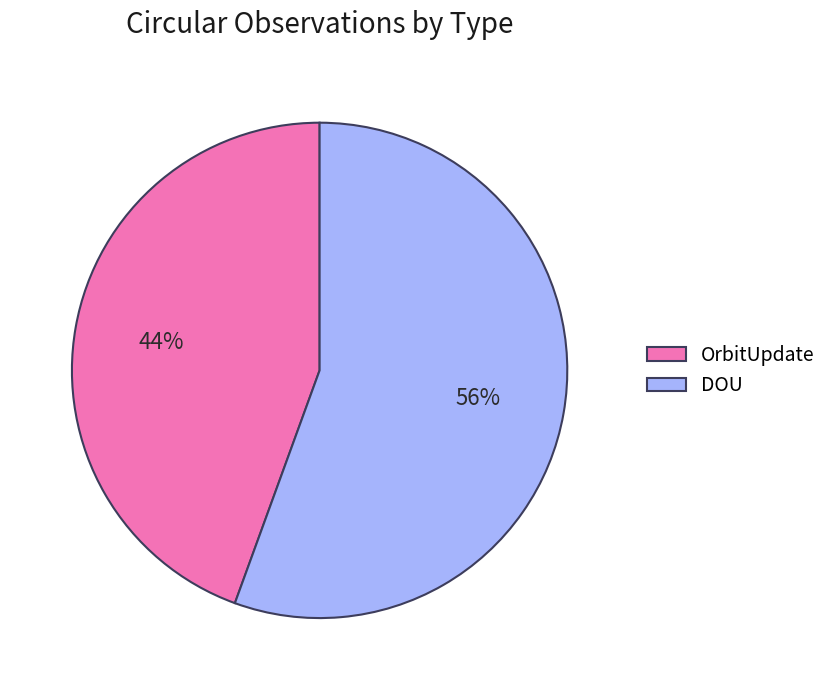

How many segments does this pie chart have?

2